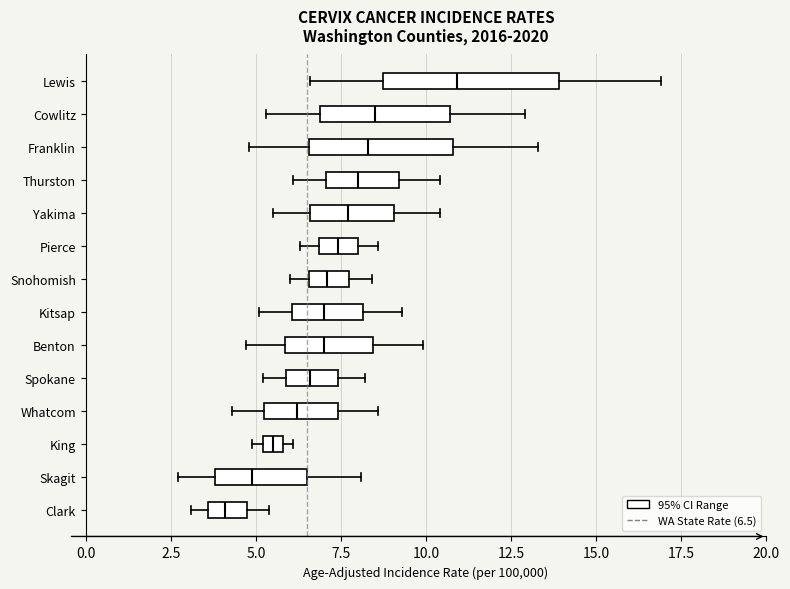

Which box is the widest, from its left edge to its right edge?

Lewis